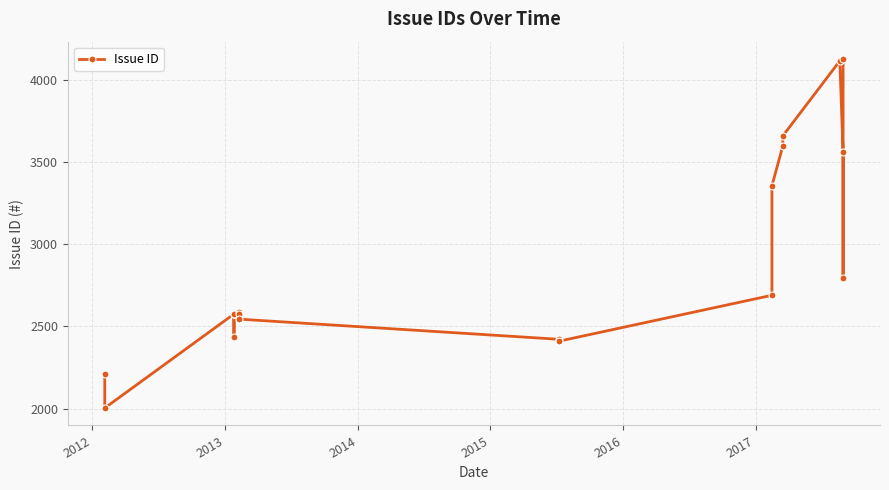

What is the greatest value displayed?

4126